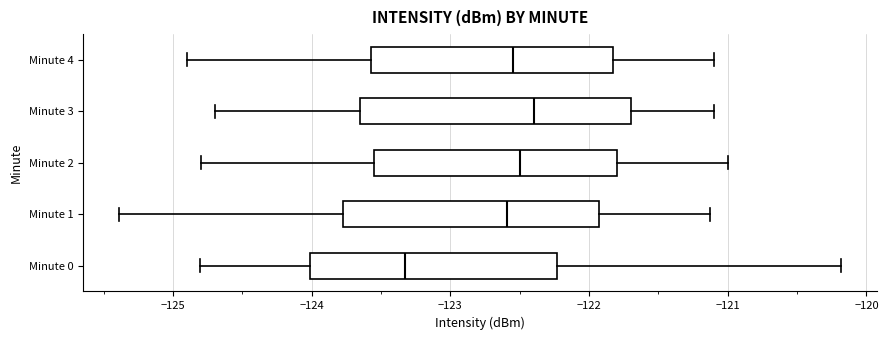

Where is the left edge of the box for Minute 0 on the x-axis? The values are not printed on the chart, so give them approximately, as read against the axis.

-124.0